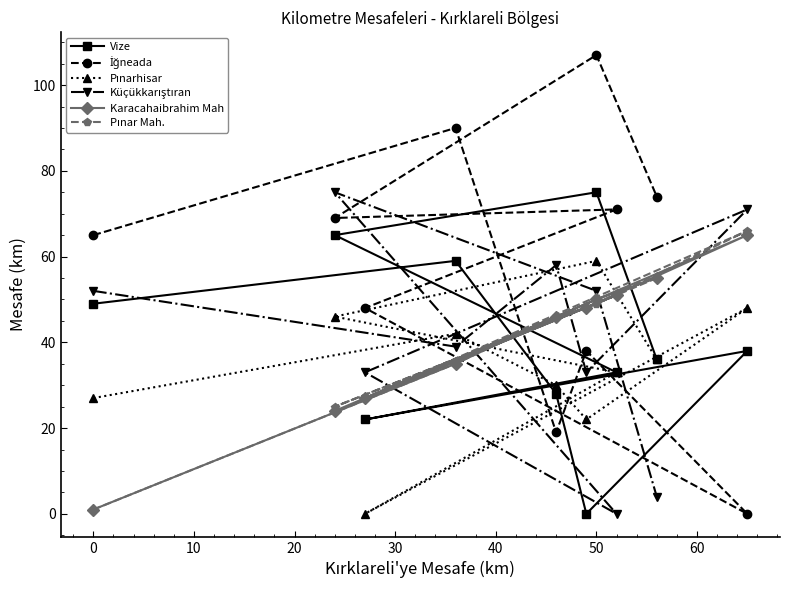

At which category is the sum across all series the highest?

50